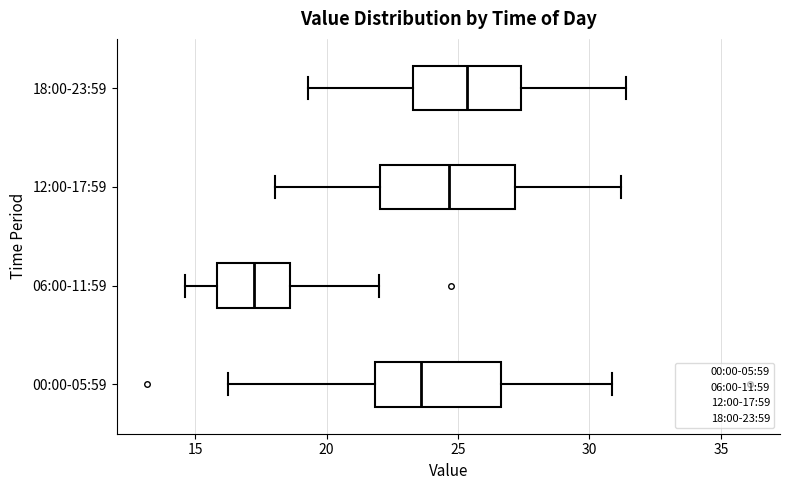

Where does the median line of the box for 00:00-05:59 sit on the x-axis? The values are not printed on the chart, so give them approximately, as read against the axis.

23.5